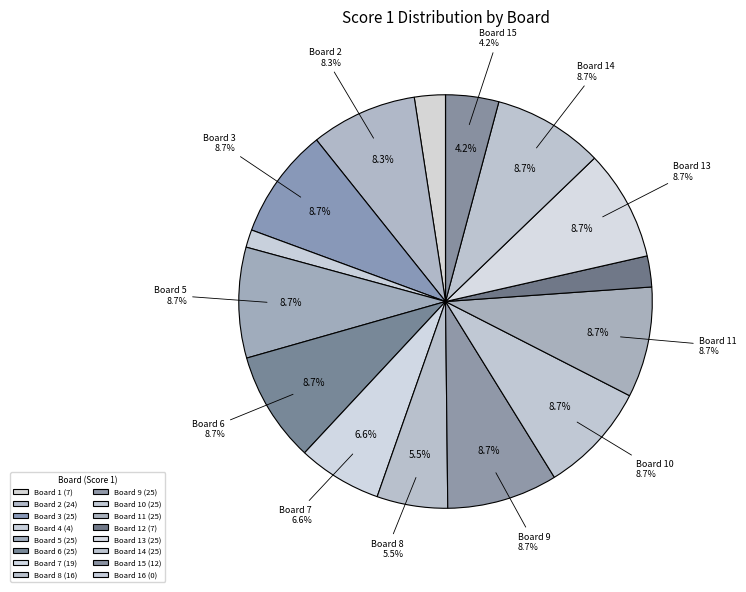

Which category has the biggest portion of the pie?

Board 3